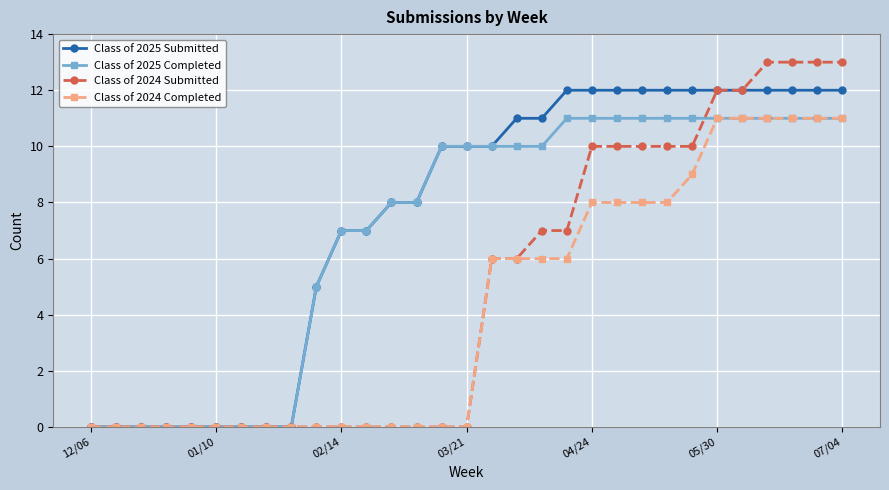

How many categories are shown in the chart?

31